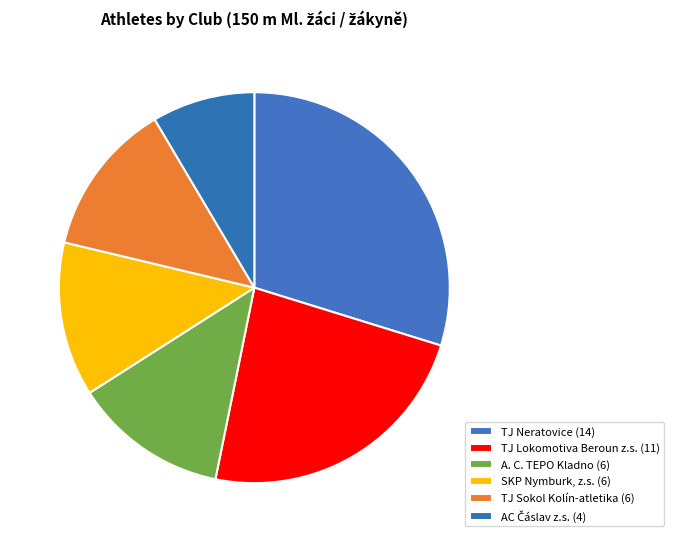

To the nearest percent, what portion does SKP Nymburk, z.s. represent?

13%